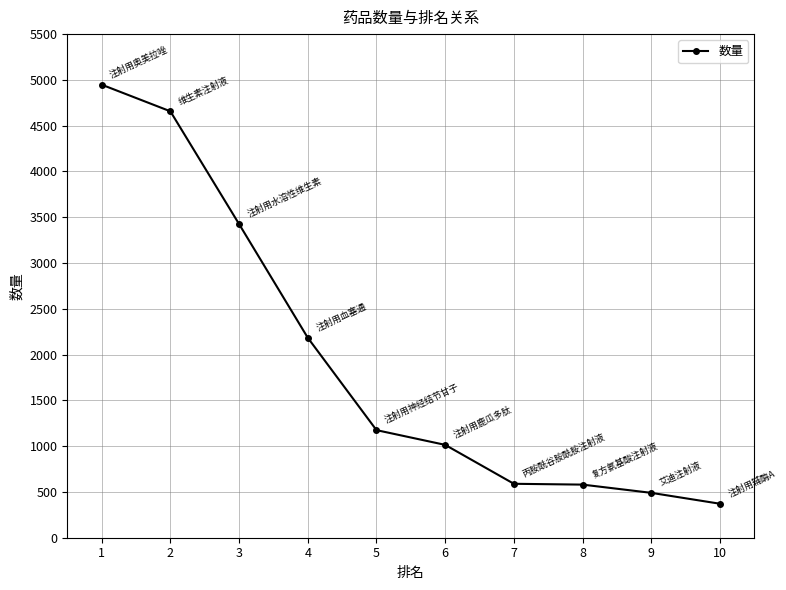

Does the chart display data point markers on the line(s)?

Yes